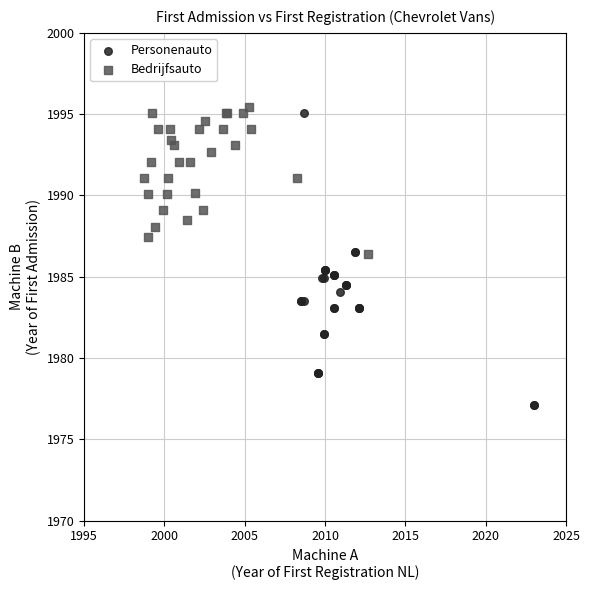

Which series reaches the minimum Y coordinate?

Personenauto